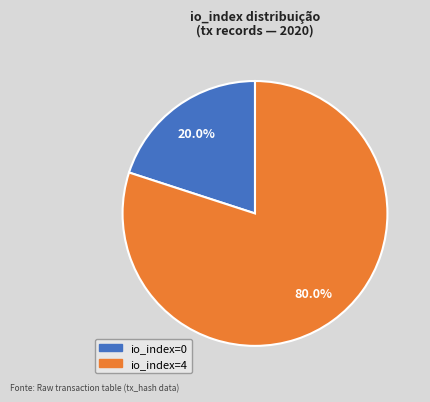

What is the smallest slice in the pie chart?

io_index=0